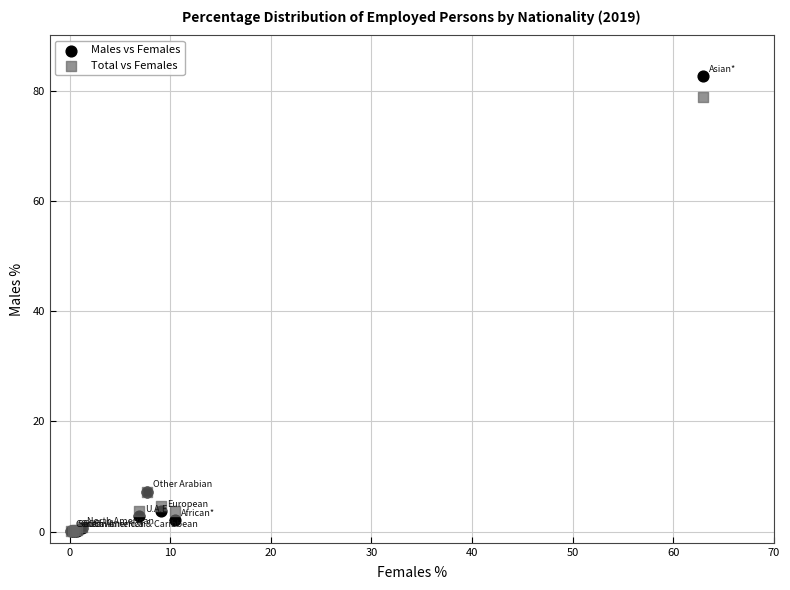

What are all the series names shown in the legend?

Males vs Females, Total vs Females